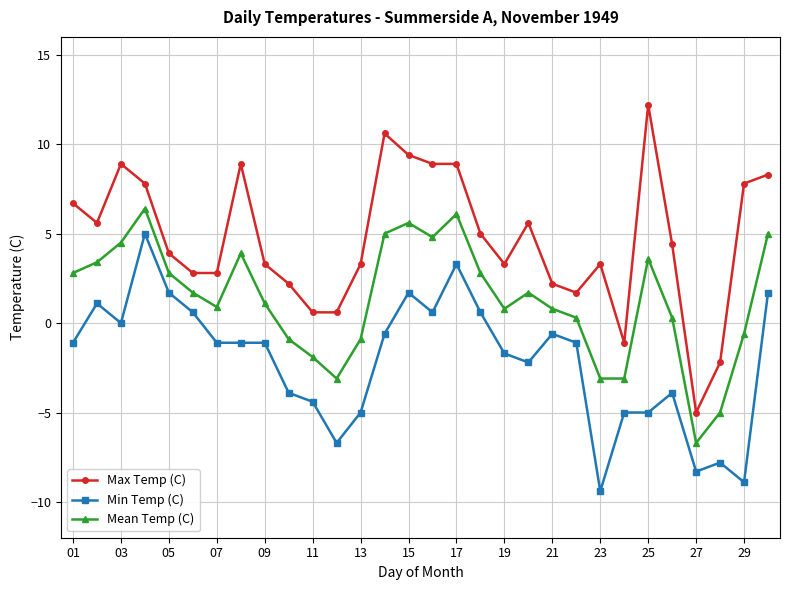

What is the maximum value for Mean Temp (C)?

6.4